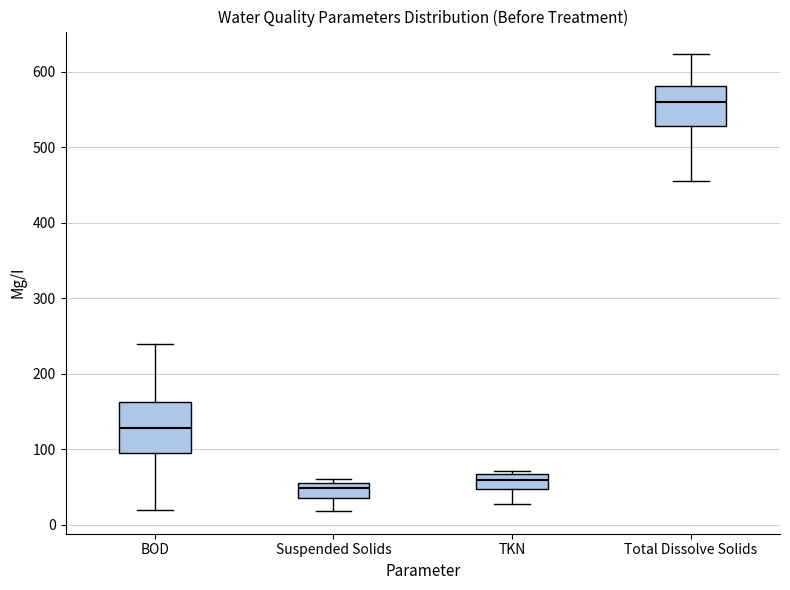

Where does the lower whisker of the box for Total Dissolve Solids end on the y-axis? The values are not printed on the chart, so give them approximately, as read against the axis.

460